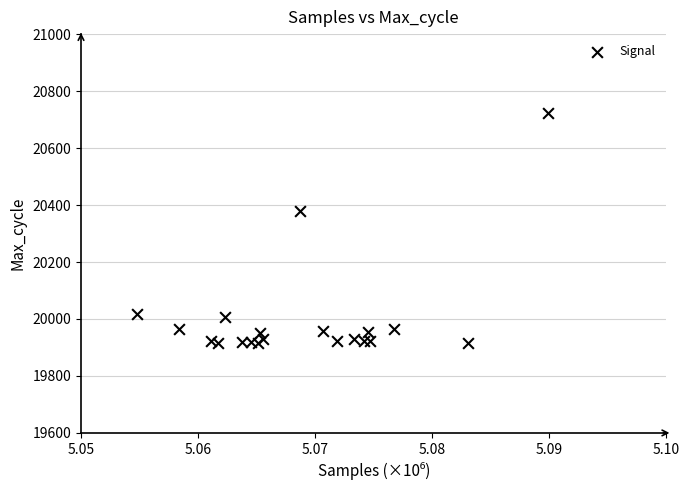

What Y value in the scatter plot is closest to 20319?

20379